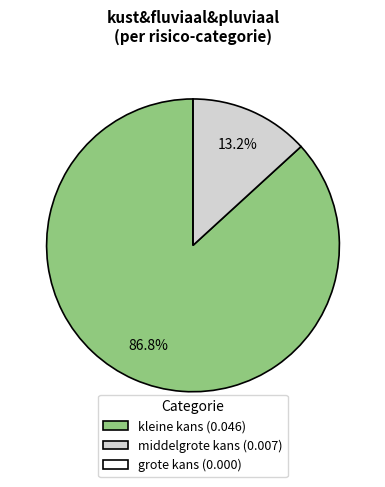

To the nearest percent, what is the difference between the largest and smallest slice percentages?

87%